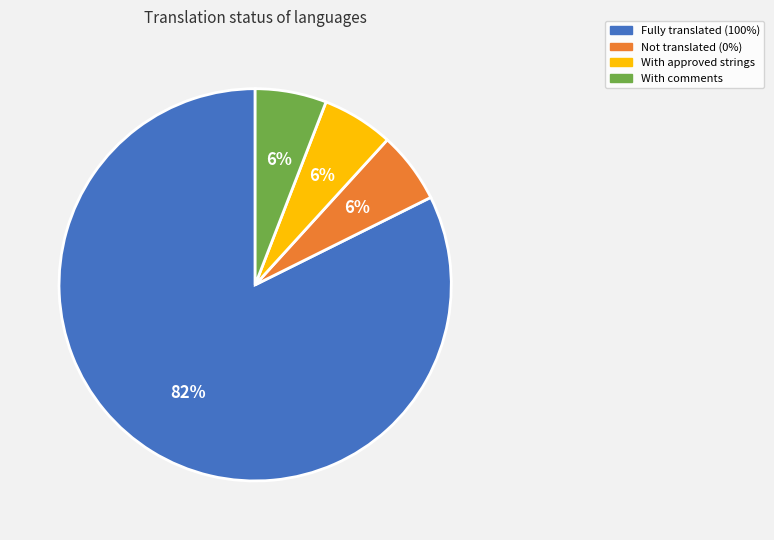

Does any single category account for the majority?

Yes